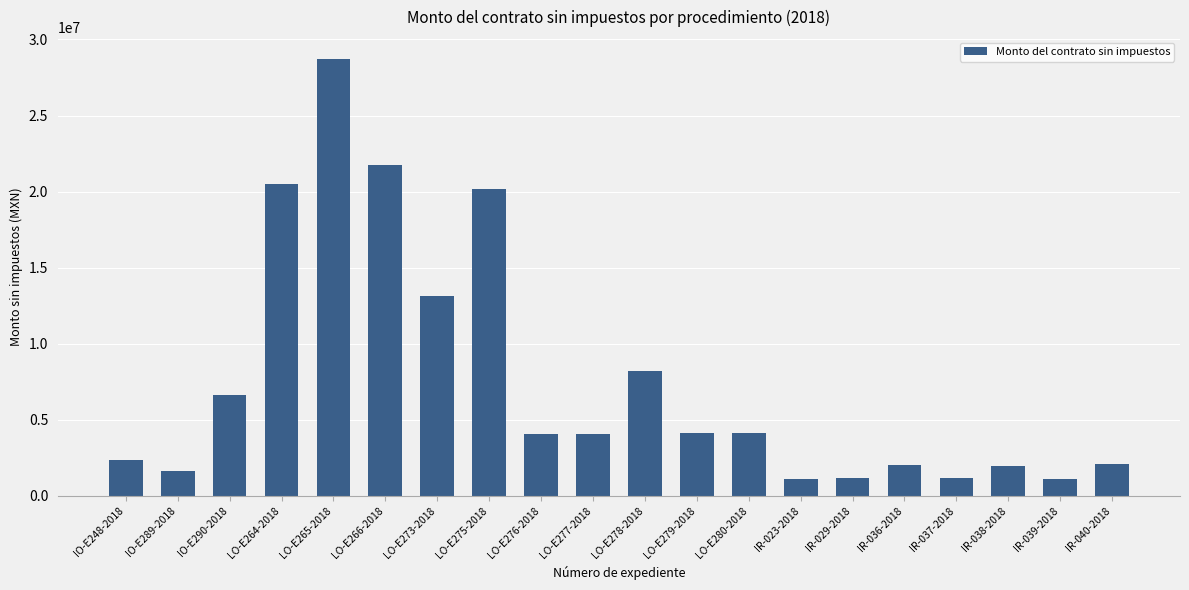

What is the label of the 19th bar from the right?

IO-E289-2018